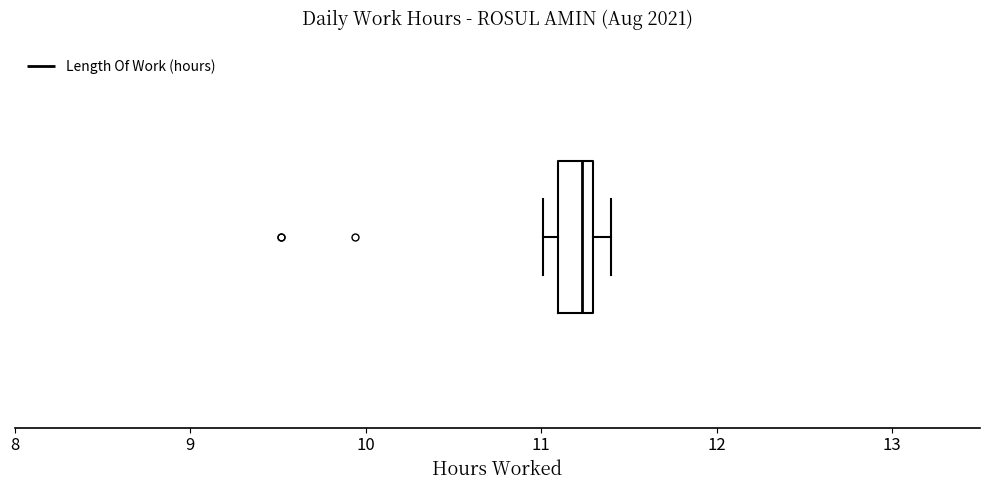

Where is the left edge of the box on the x-axis? The values are not printed on the chart, so give them approximately, as read against the axis.

11.1